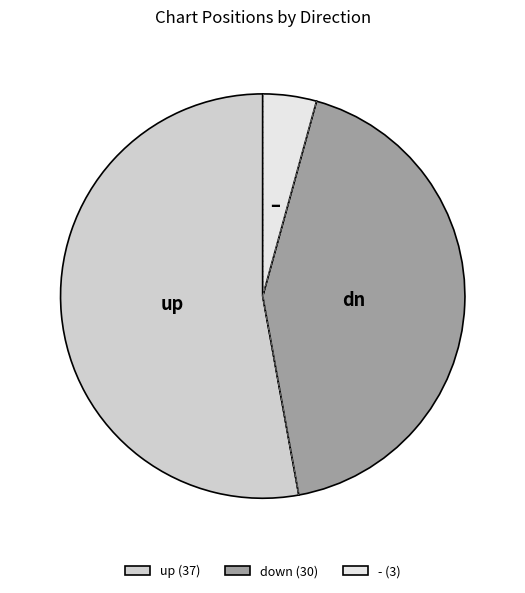

Does any single category account for the majority?

Yes